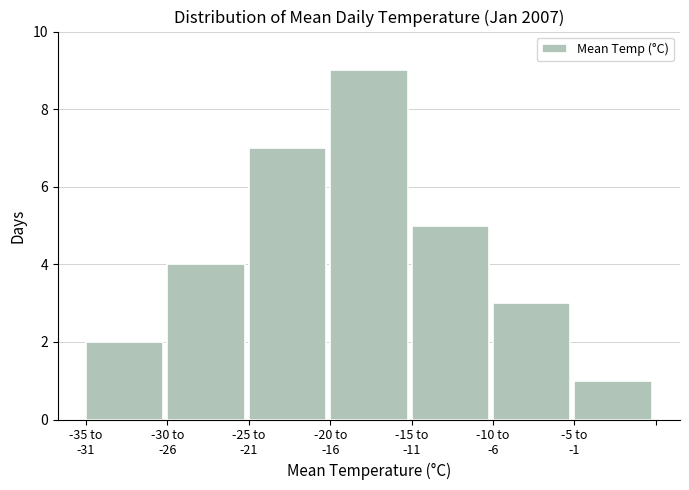

Reading left to right, transcribe all the data shown in this chart.

2	4	7	9	5	3	1